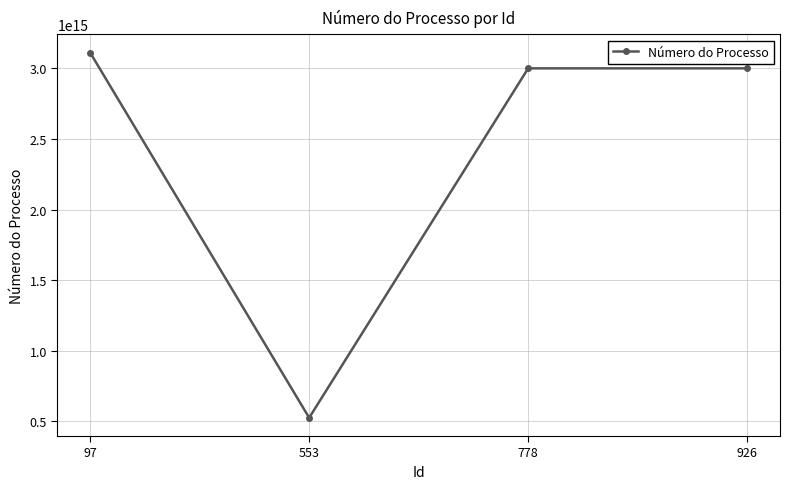

True or false: the data has more than 2 interior local peaks.

False